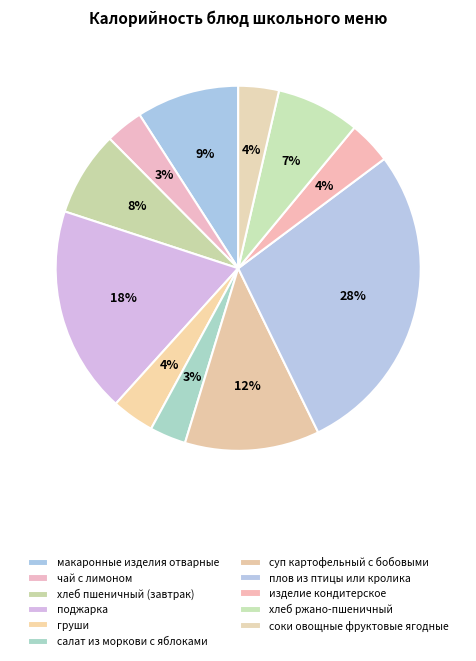

To the nearest percent, what portion does макаронные изделия отварные represent?

9%